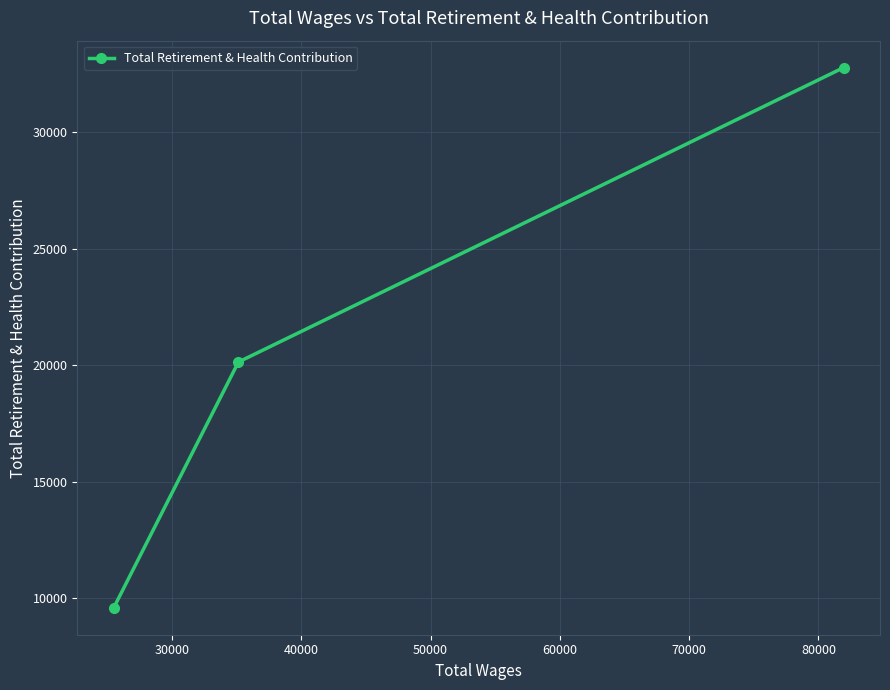

What is the greatest value displayed?

32772